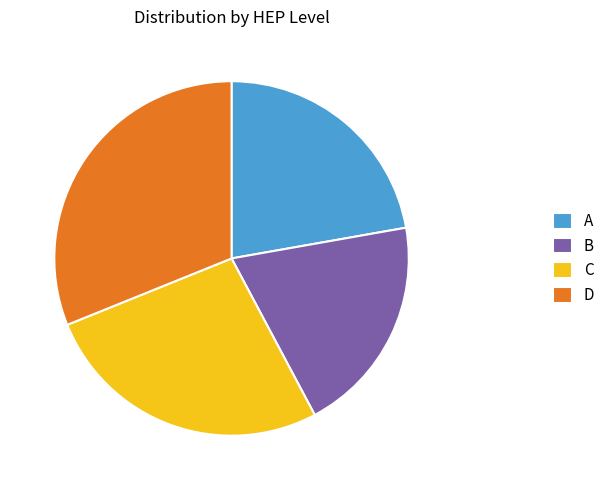

Which slice is the smallest?

B